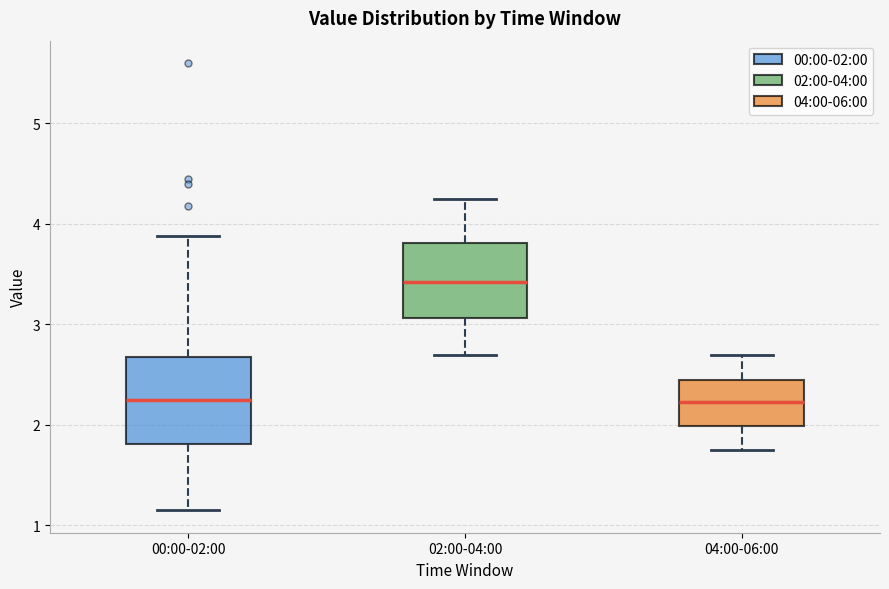

Reading left to right, transcribe this box plot: for each box, give where its median line is, the range the box spans, and where its two whiskers end, as read against the y-axis. The values are not printed on the chart, so give them approximately, as read against the axis.

00:00-02:00: median 2.3, box 1.8 to 2.7, whiskers 1.2 to 3.9
02:00-04:00: median 3.4, box 3.1 to 3.8, whiskers 2.7 to 4.3
04:00-06:00: median 2.2, box 2.0 to 2.5, whiskers 1.8 to 2.7